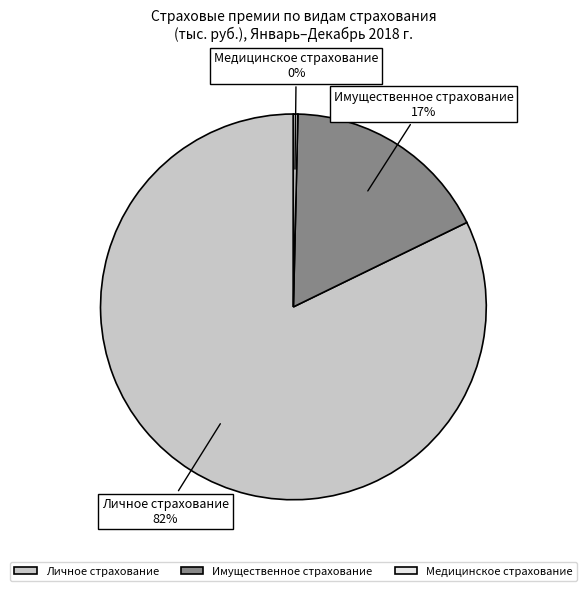

What is the smallest slice in the pie chart?

Медицинское страхование